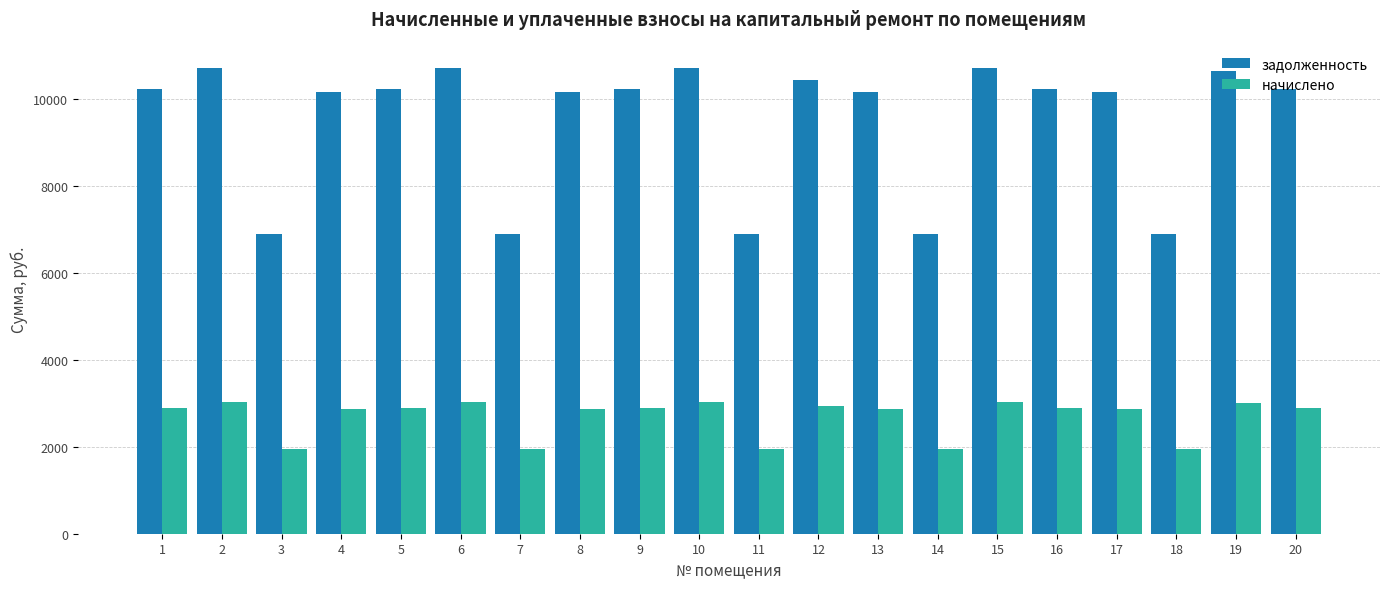

Does the chart contain stacked bars?

No